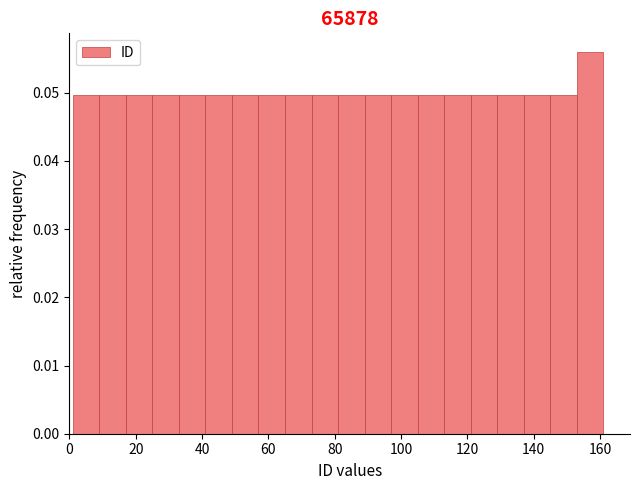

Over which range of the x-axis is the bar tallest?

153 to 161